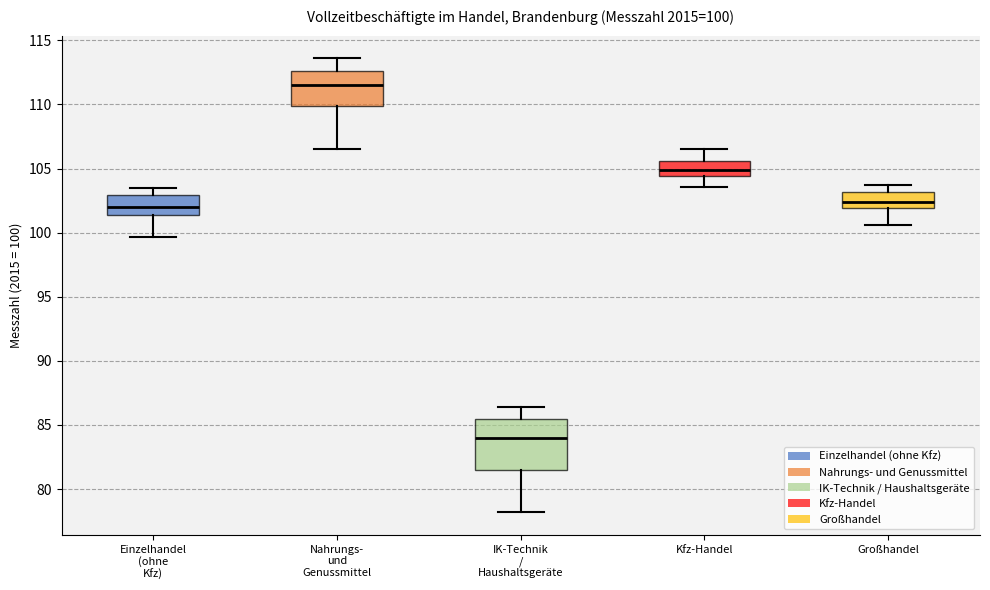

Which box's median line is the lowest?

IK-Technik / Haushaltsgeräte